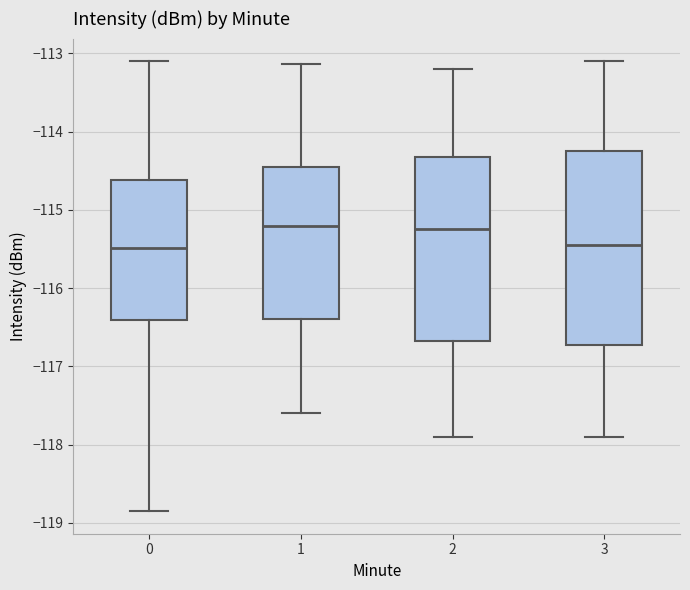

Which box is the tallest, from its lower edge to its upper edge?

3